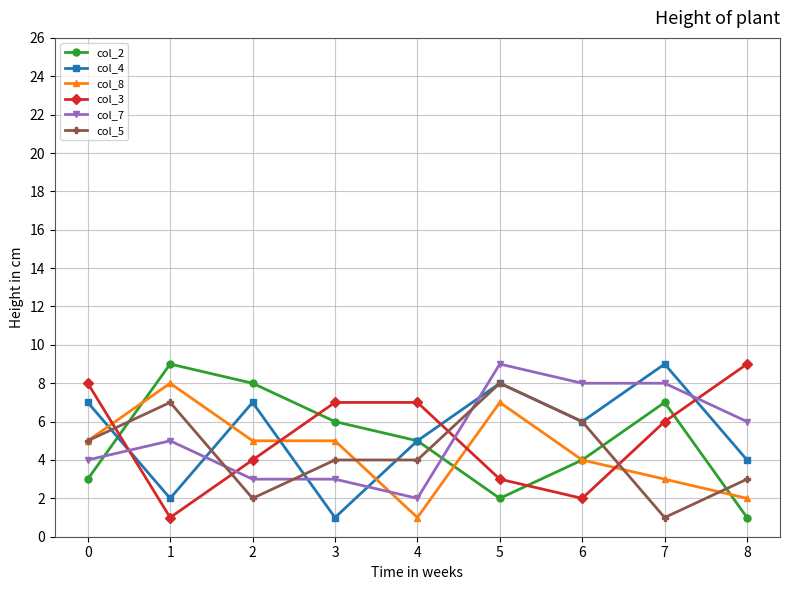

What value does the col_2 series have at 7?

7